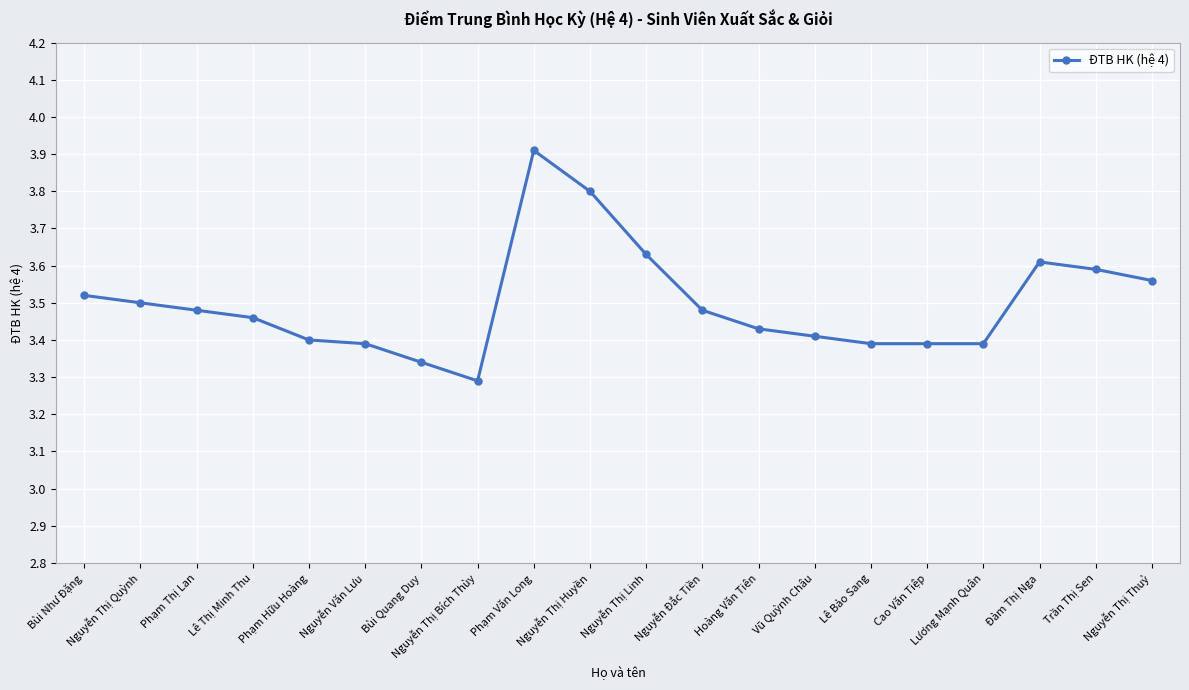

What is the label of the 20th point from the left?

Nguyễn Thị Thuỷ